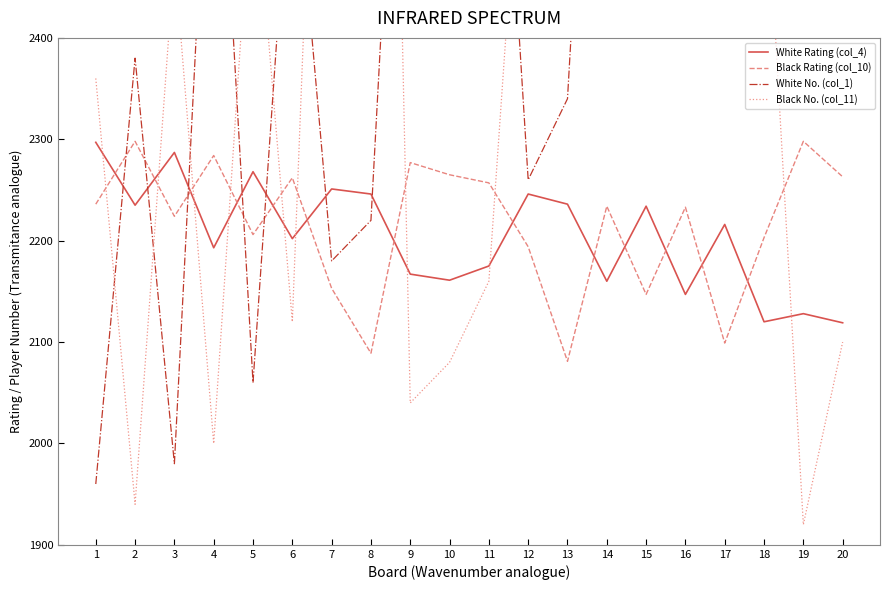

How many times do Black Rating (col_10) and White Rating (col_4) cross each other?

13